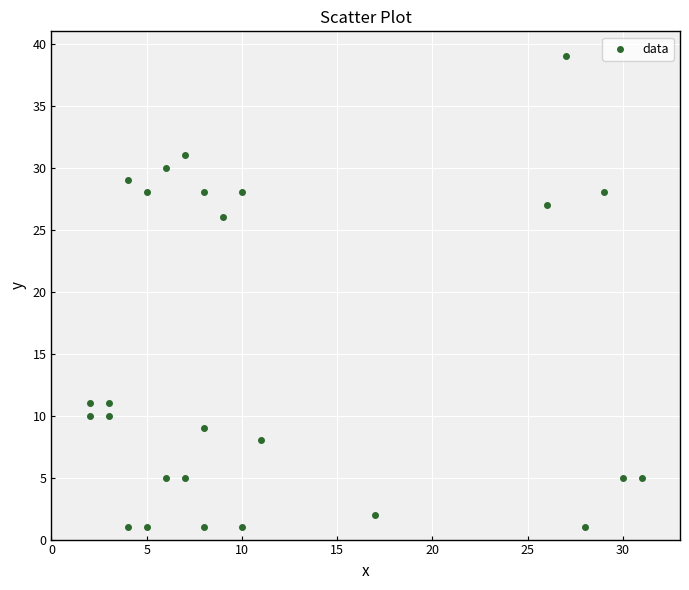

What Y value in the scatter plot is closest to 20?

26